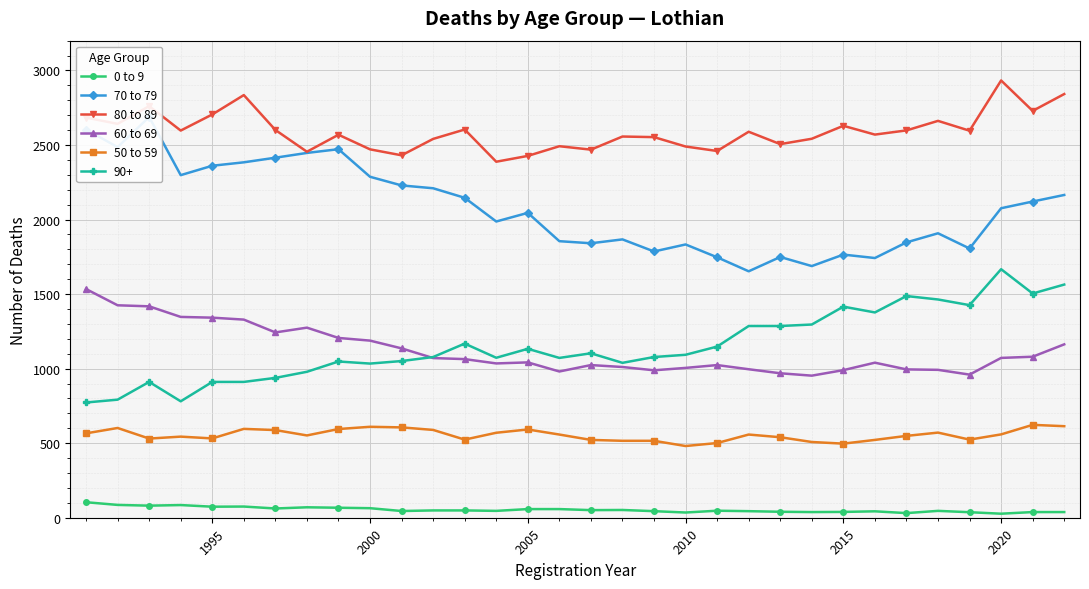

What are all the series names shown in the legend?

0 to 9, 70 to 79, 80 to 89, 60 to 69, 50 to 59